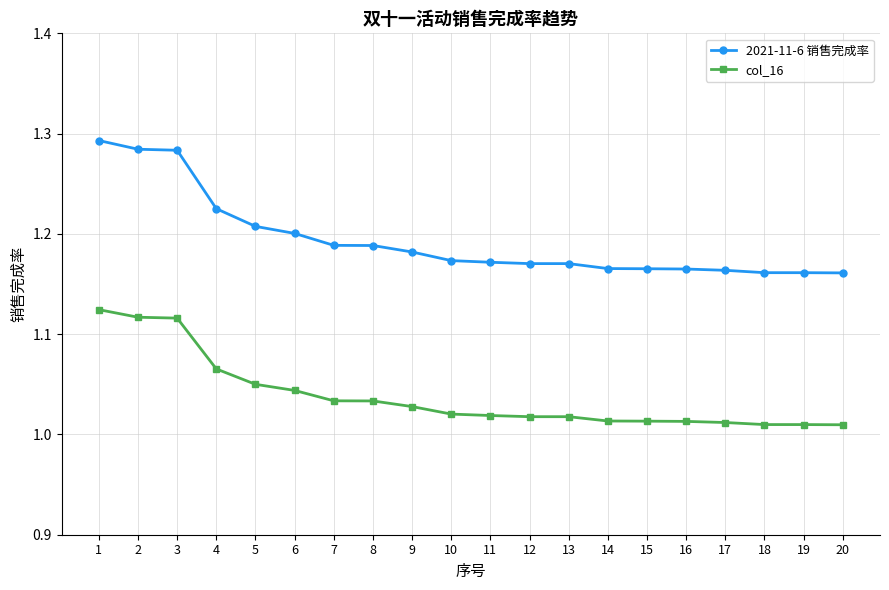

Which series has the widest spread of values?

2021-11-6 销售完成率